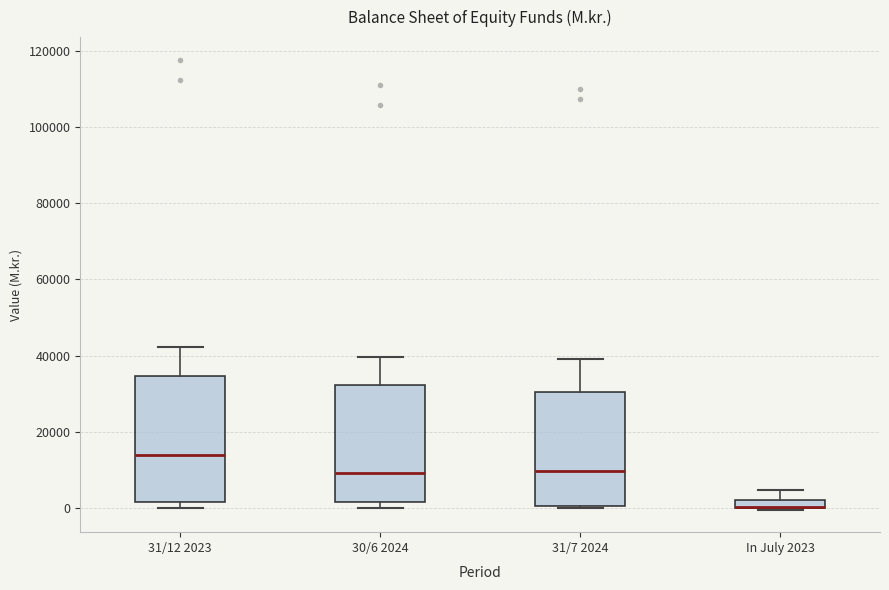

Where is the upper edge of the box for 31/7 2024 on the y-axis? The values are not printed on the chart, so give them approximately, as read against the axis.

30000